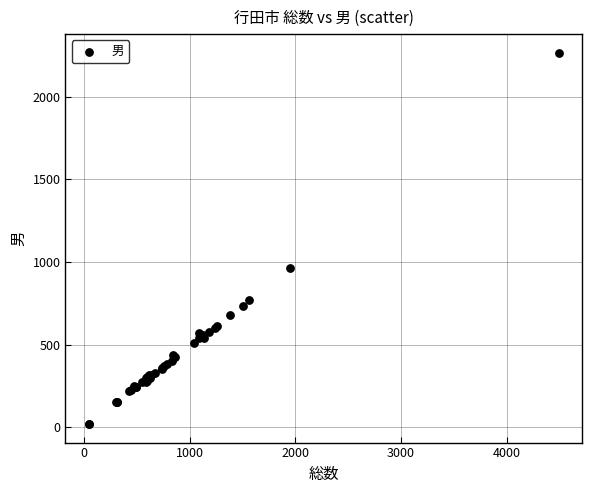

What Y value in the scatter plot is closest to 1143?

966